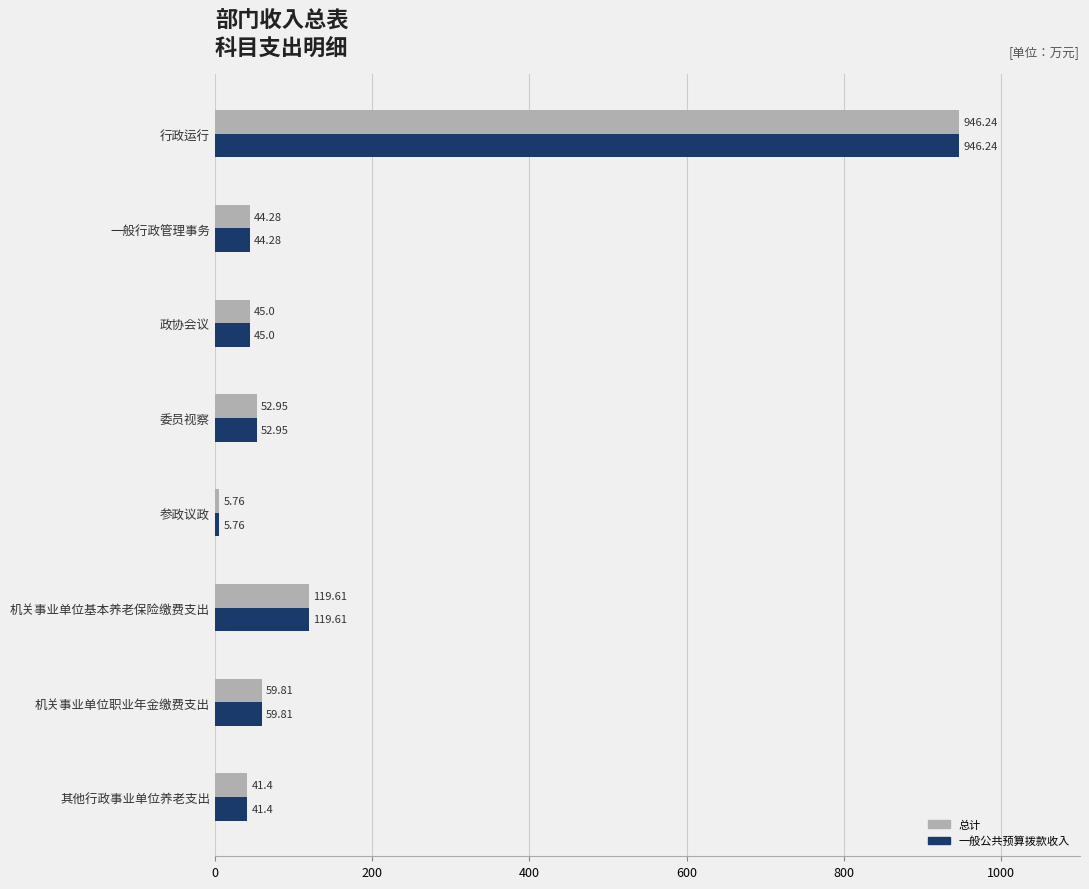

At which category is the sum across all series the highest?

行政运行